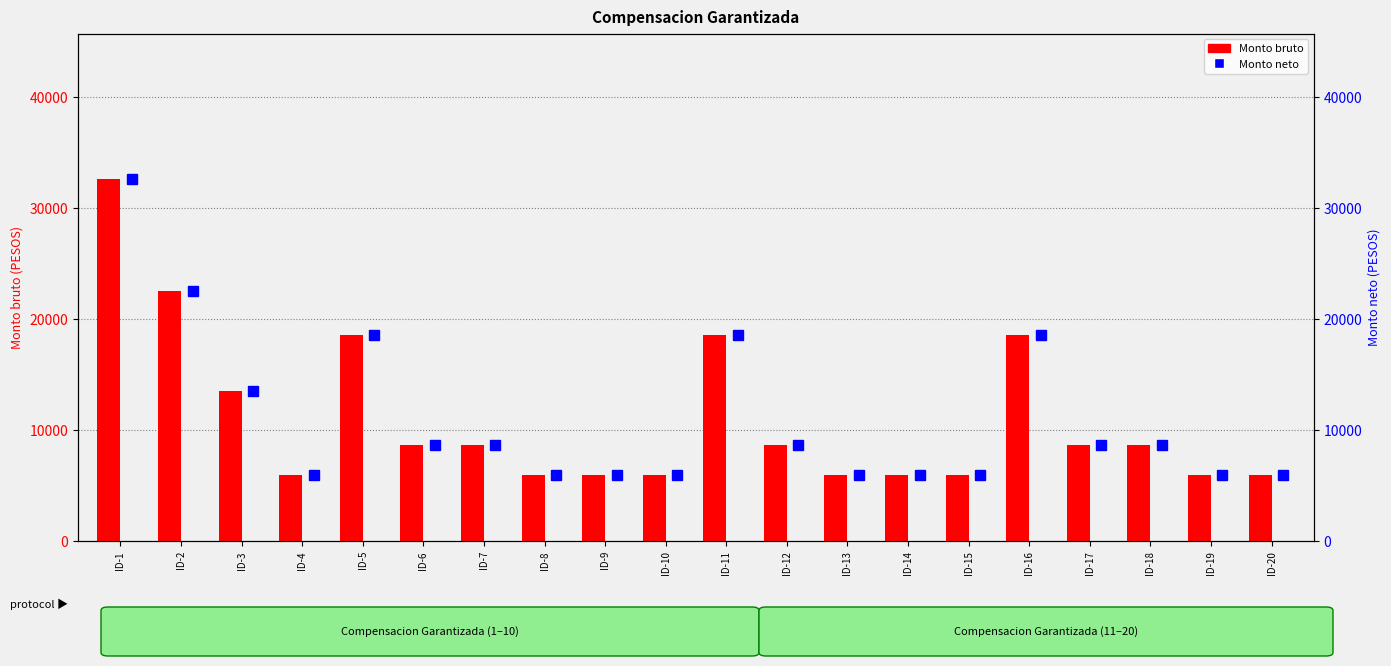

Which label corresponds to the smallest value in the chart?

ID-4